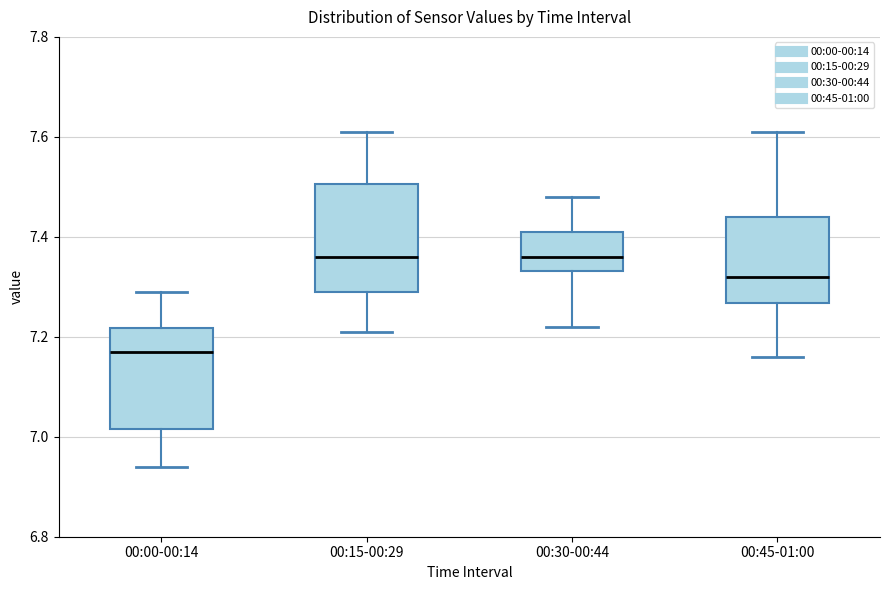

Where is the upper edge of the box for 00:45-01:00 on the y-axis? The values are not printed on the chart, so give them approximately, as read against the axis.

7.44